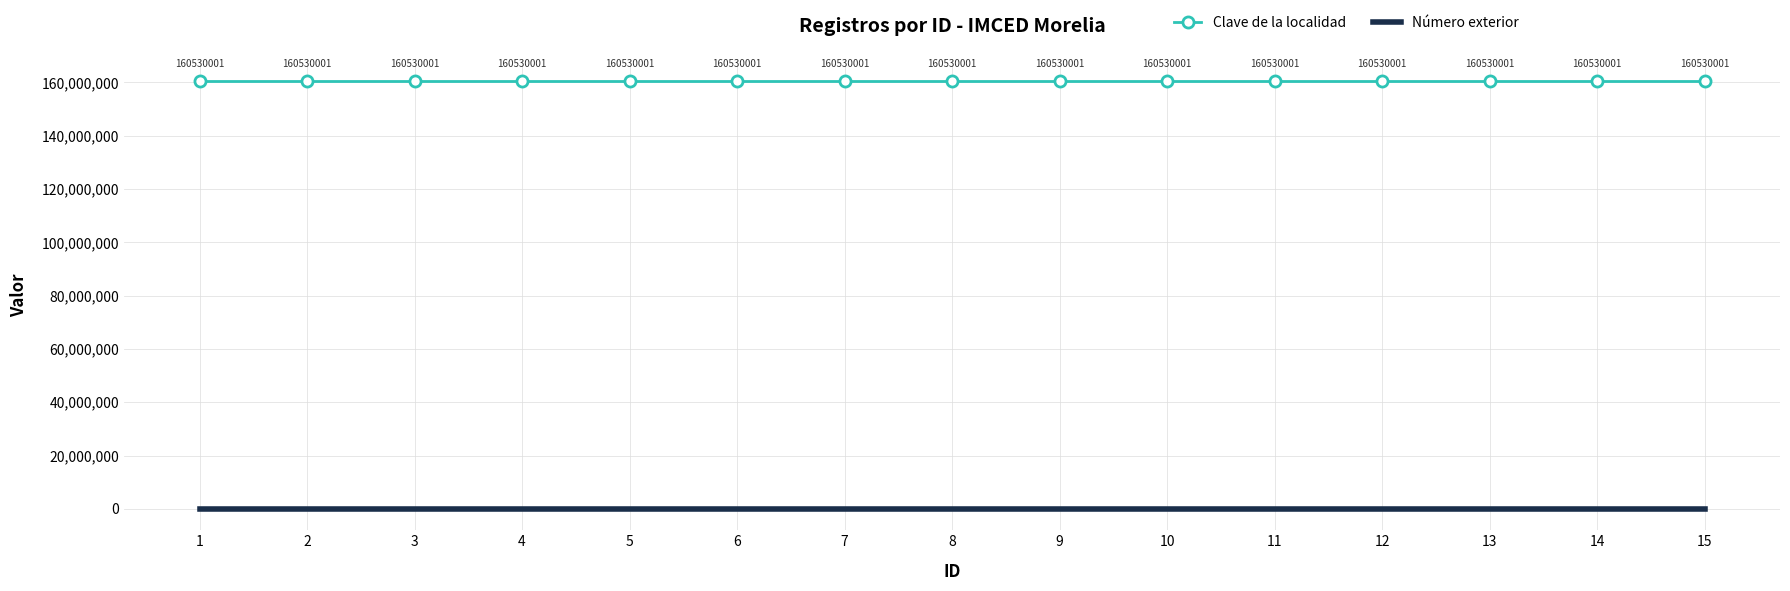

What is the lowest value of the Clave de la localidad series?

160530001